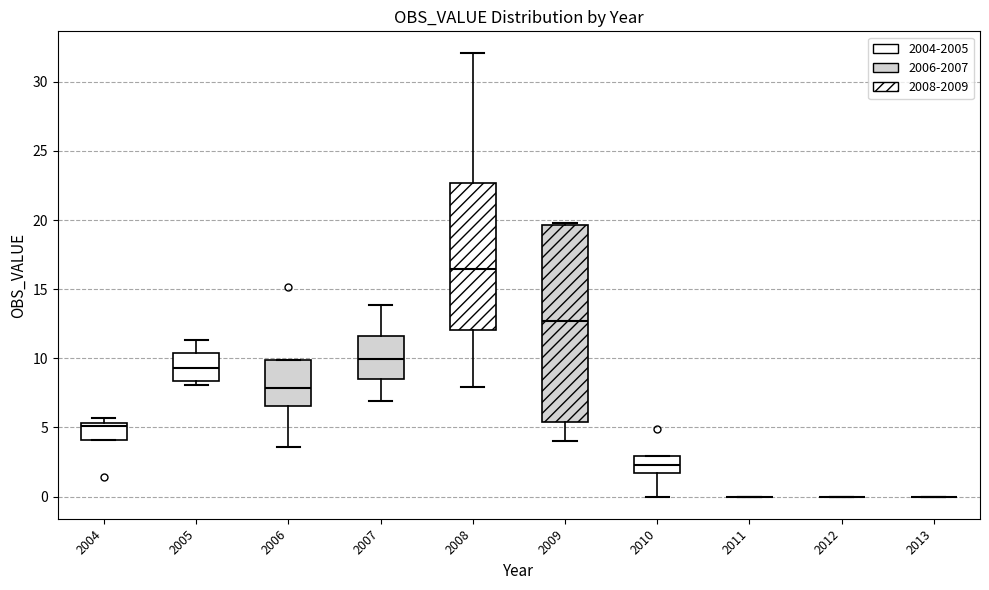

Comparing the boxes themselves (not the whiskers), which one is the tallest?

2009